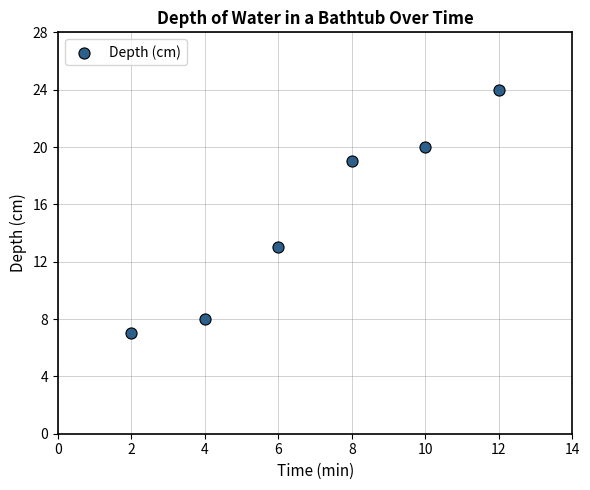

What is the average X value?

7